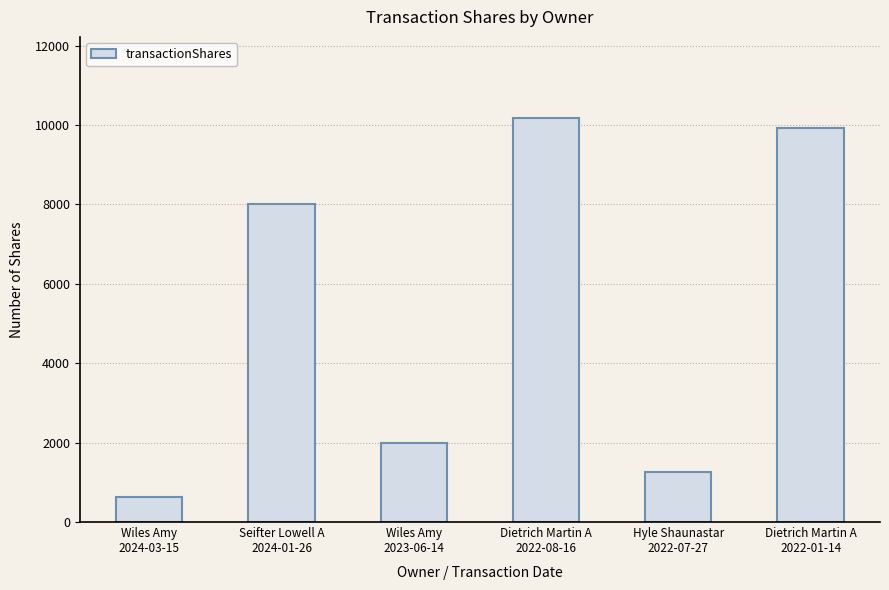

Reading right to left, list all the values displayed in this chart.

9935	1264	10181	2000	8000	641